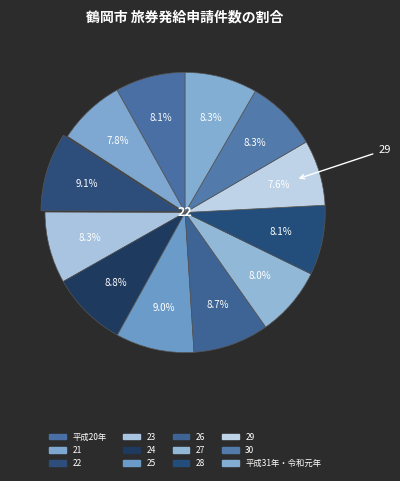

How many segments does this pie chart have?

12